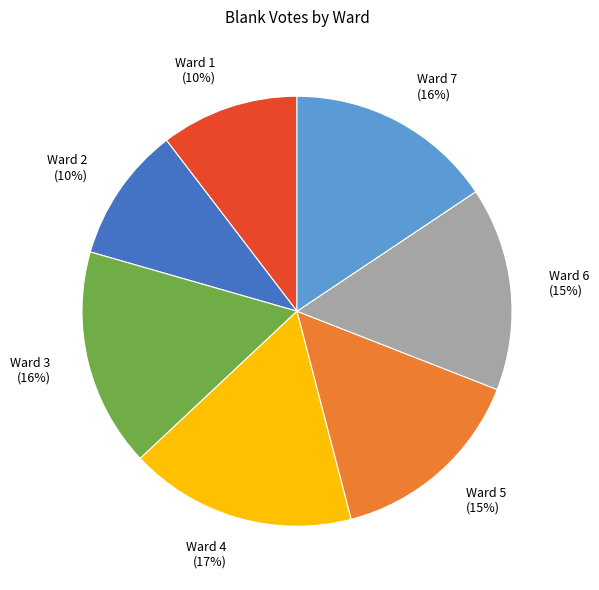

Is the sum of Ward 5 and Ward 6 greater than half?

No